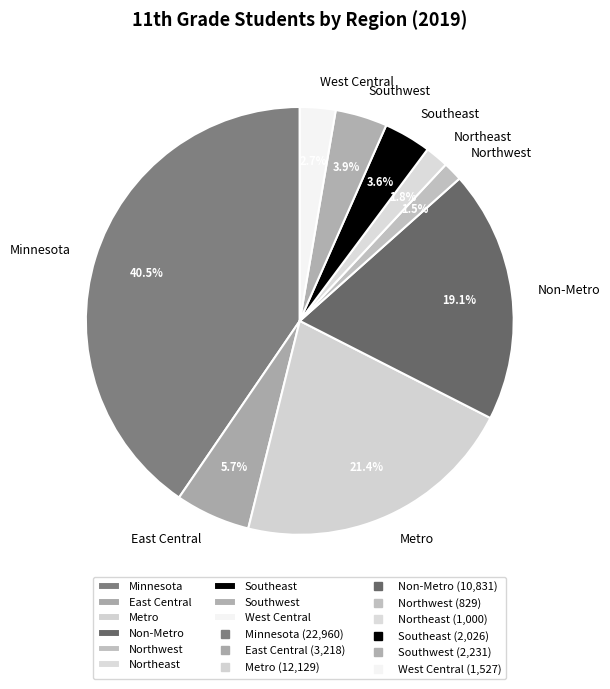

How many slices are in this pie chart?

9